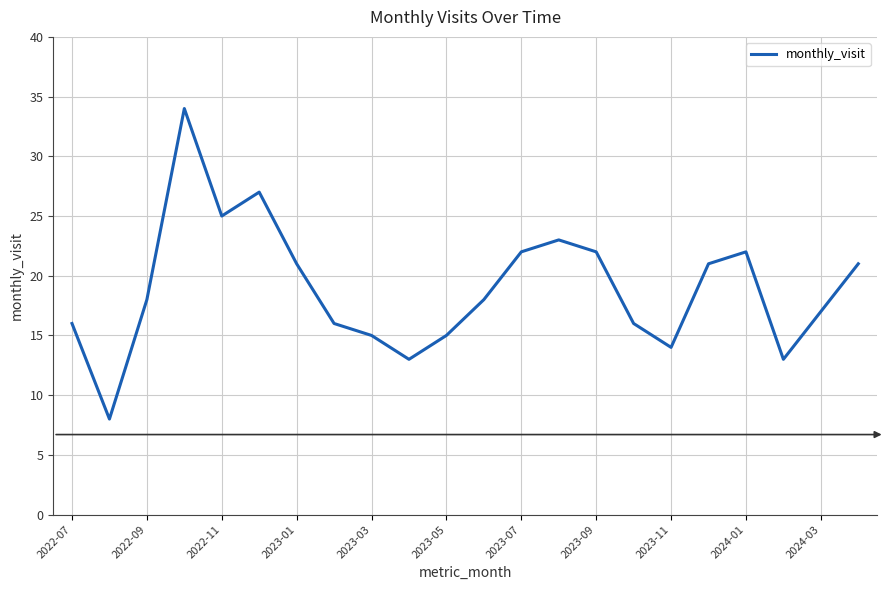

What is the difference between the maximum and minimum values?

26